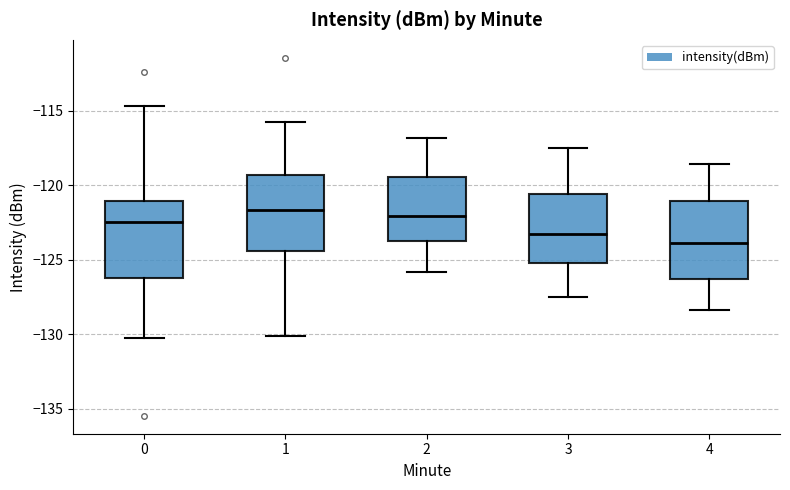

Reading left to right, read every box against the y-axis: the position of its median line, the range the box covers, and the ends of its whiskers. The values are not printed on the chart, so give them approximately, as read against the axis.

0: median -122.5, box -126.0 to -121.0, whiskers -130.0 to -114.5
1: median -121.5, box -124.5 to -119.5, whiskers -130.0 to -116.0
2: median -122.0, box -123.5 to -119.5, whiskers -126.0 to -117.0
3: median -123.5, box -125.0 to -120.5, whiskers -127.5 to -117.5
4: median -124.0, box -126.5 to -121.0, whiskers -128.5 to -118.5